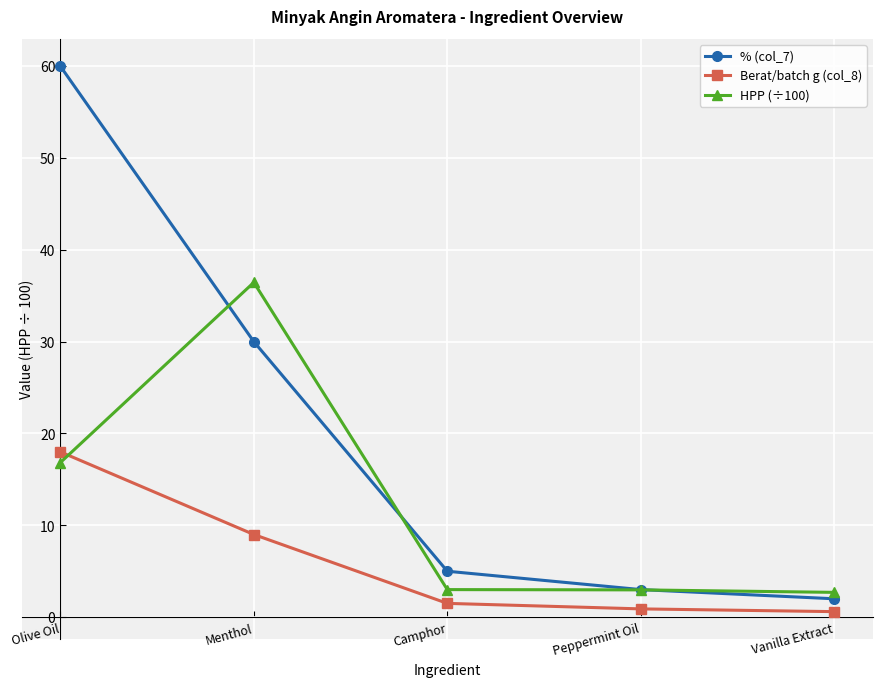

Rank the series by their maximum value, from lowest to highest.

Berat/batch g (col_8), HPP (÷100), % (col_7)